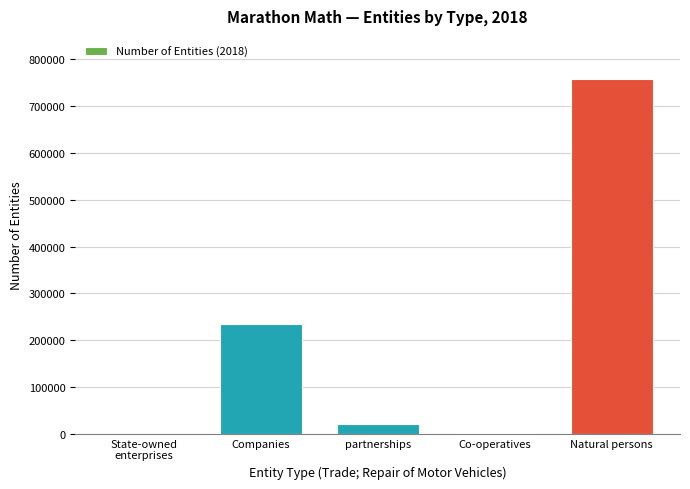

Is it true that the value at partnerships is 21509?

True